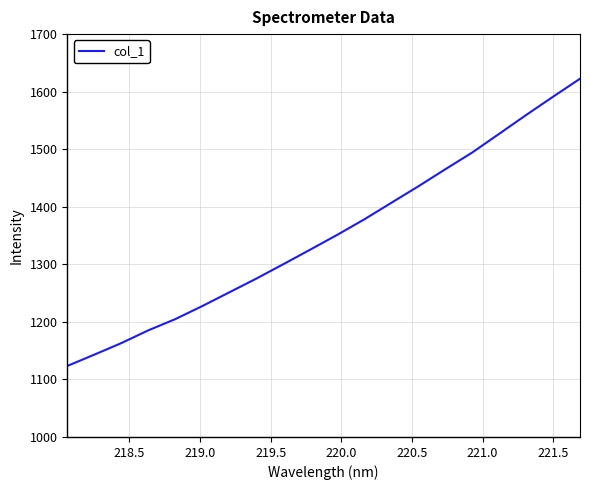

What is the difference between the maximum and minimum values?

499.1